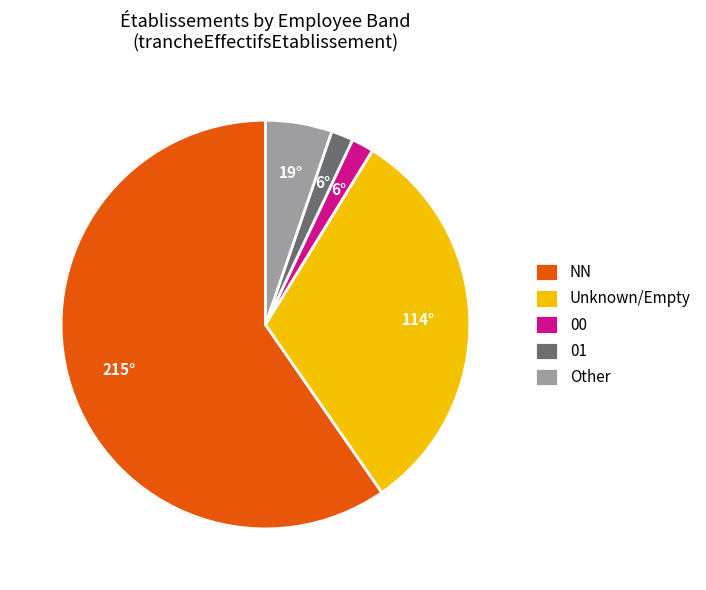

What is the largest slice in the pie chart?

NN